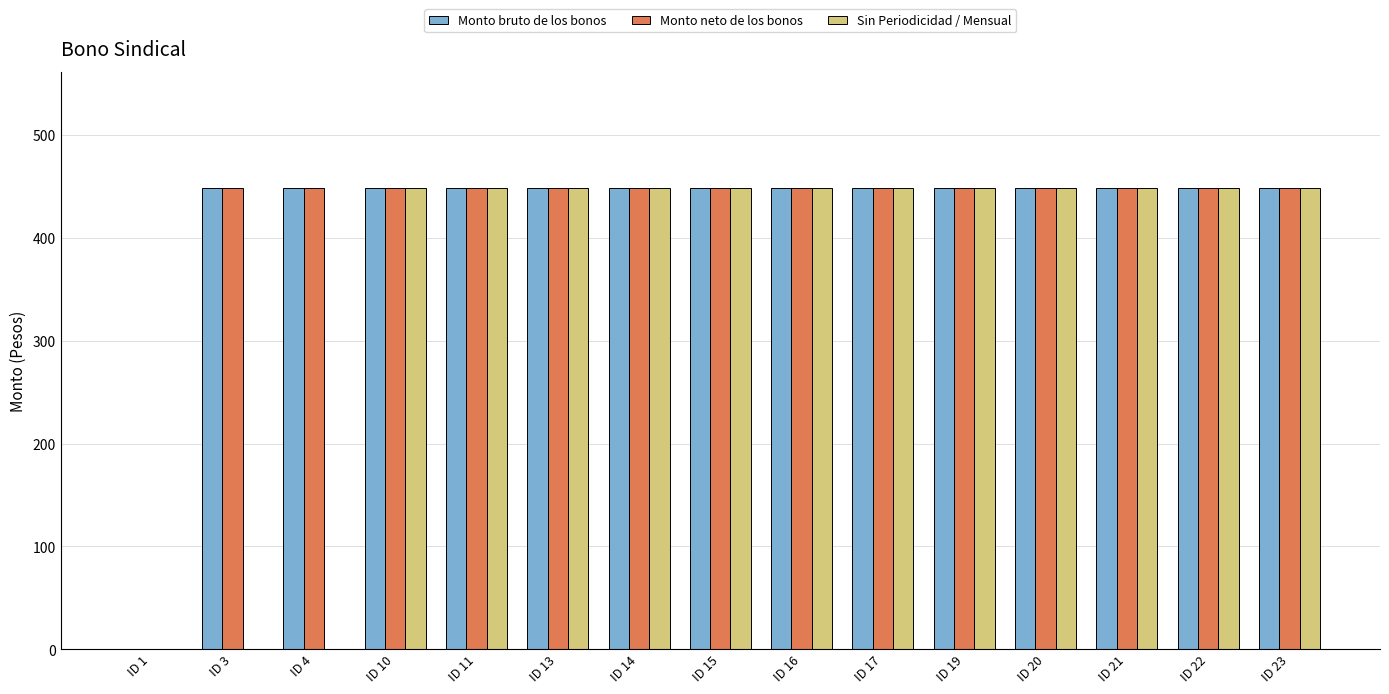

What is the greatest value displayed?

448.3